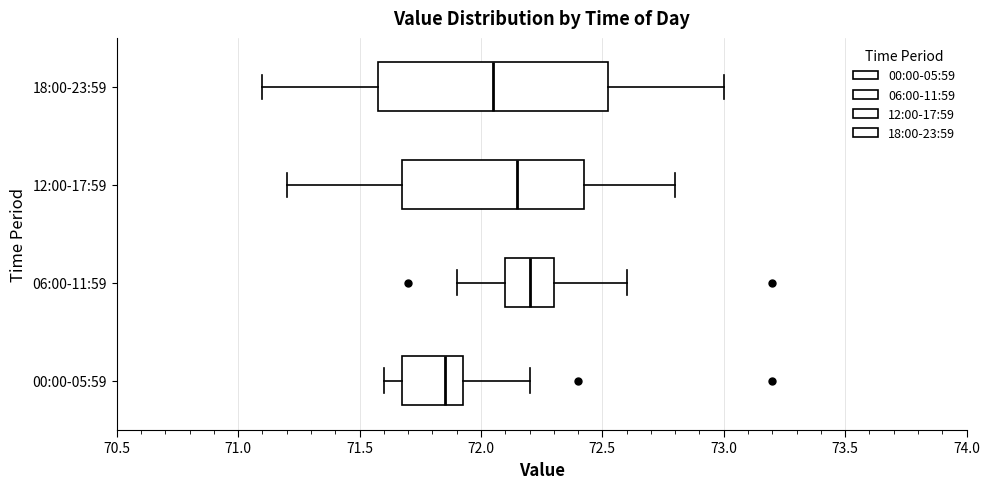

Reading bottom to top, transcribe this box plot: for each box, give where its median line is, the range the box spans, and where its two whiskers end, as read against the x-axis. The values are not printed on the chart, so give them approximately, as read against the axis.

00:00-05:59: median 71.85, box 71.70 to 71.95, whiskers 71.60 to 72.20
06:00-11:59: median 72.20, box 72.10 to 72.30, whiskers 71.90 to 72.60
12:00-17:59: median 72.15, box 71.70 to 72.45, whiskers 71.20 to 72.80
18:00-23:59: median 72.05, box 71.60 to 72.55, whiskers 71.10 to 73.00